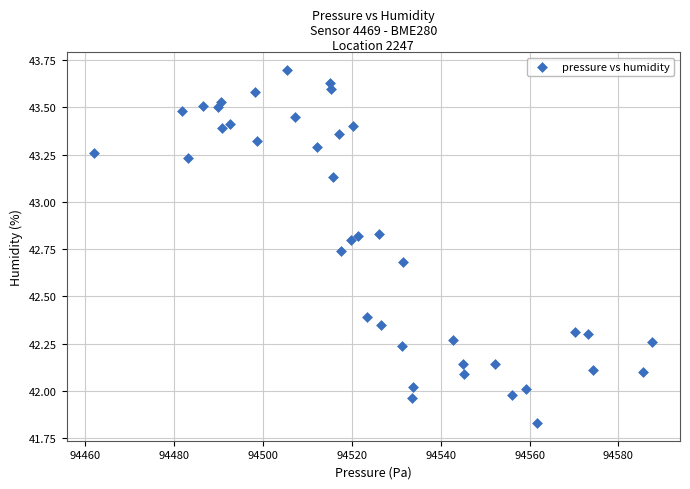

What is the range of Y values (max minus min)?

1.9